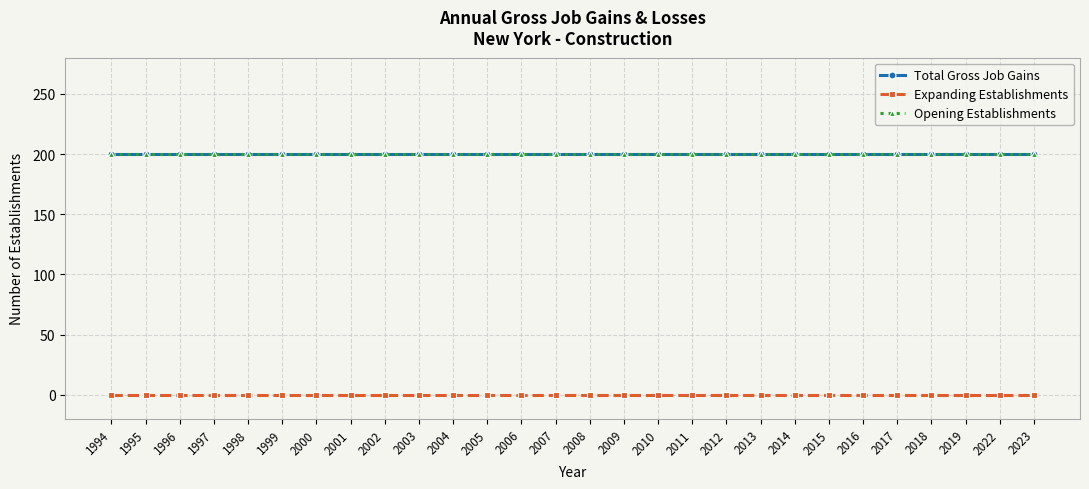

Reading right to left, extract all data points from this chart.

Total Gross Job Gains: 2023=200	2022=200	2019=200	2018=200	2017=200	2016=200	2015=200	2014=200	2013=200	2012=200	2011=200	2010=200	2009=200	2008=200	2007=200	2006=200	2005=200	2004=200	2003=200	2002=200	2001=200	2000=200	1999=200	1998=200	1997=200	1996=200	1995=200	1994=200
Expanding Establishments: 2023=0	2022=0	2019=0	2018=0	2017=0	2016=0	2015=0	2014=0	2013=0	2012=0	2011=0	2010=0	2009=0	2008=0	2007=0	2006=0	2005=0	2004=0	2003=0	2002=0	2001=0	2000=0	1999=0	1998=0	1997=0	1996=0	1995=0	1994=0
Opening Establishments: 2023=200	2022=200	2019=200	2018=200	2017=200	2016=200	2015=200	2014=200	2013=200	2012=200	2011=200	2010=200	2009=200	2008=200	2007=200	2006=200	2005=200	2004=200	2003=200	2002=200	2001=200	2000=200	1999=200	1998=200	1997=200	1996=200	1995=200	1994=200